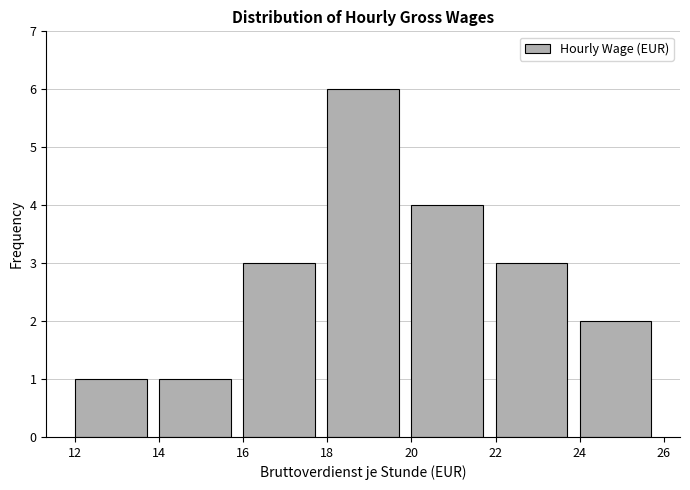

Reading left to right, transcribe this chart: for each bar, give the range it covers on the x-axis and its height. The values are not printed on the chart, so give them approximately, as read against the axis.

12 to 14: 1
14 to 16: 1
16 to 18: 3
18 to 20: 6
20 to 22: 4
22 to 24: 3
24 to 26: 2